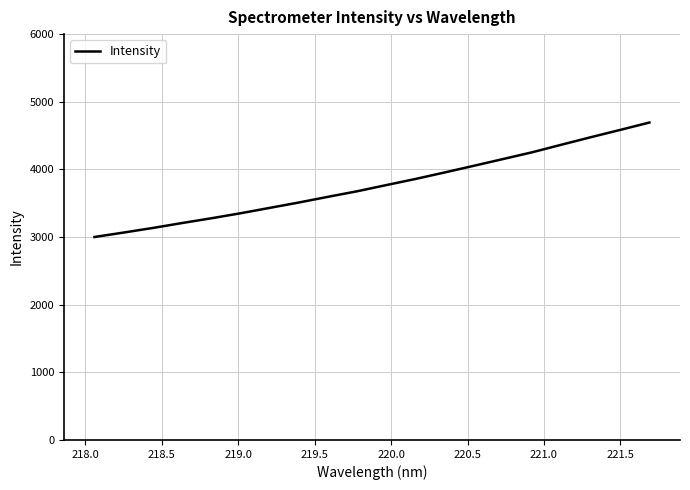

What is the difference between the maximum and minimum values?

1692.5